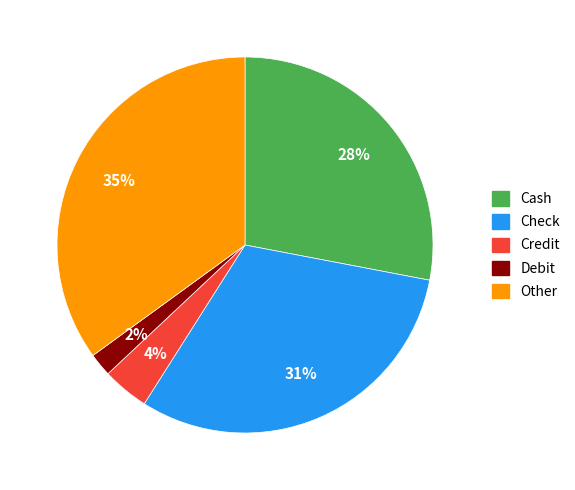

What percentage is the Debit slice, to the nearest percent?

2%